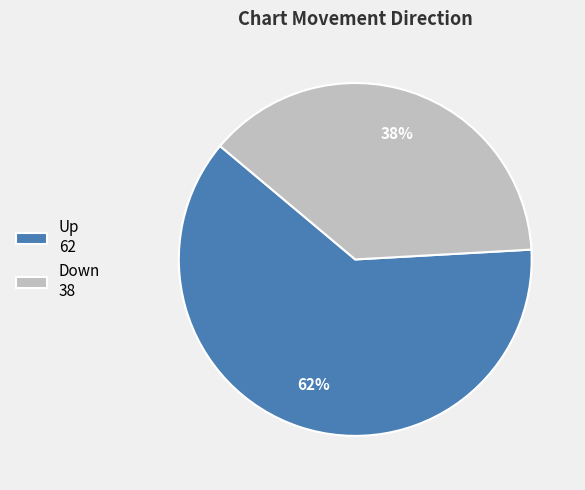

What is the ratio of the value at Down to the value at Up?

0.6